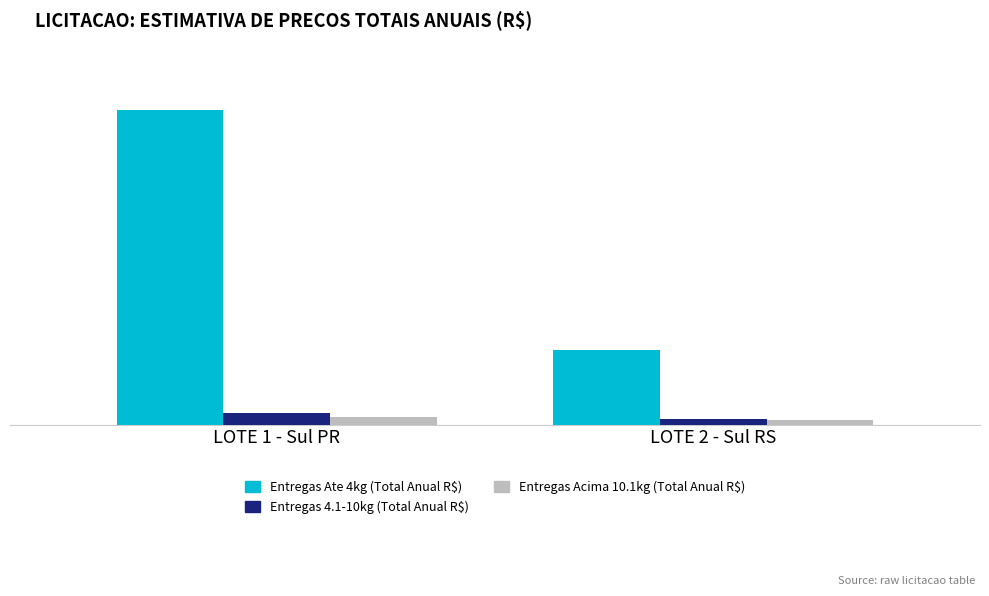

What value does the Entregas 4.1-10kg (Total Anual R$) series have at LOTE 2 - Sul RS?

120.6